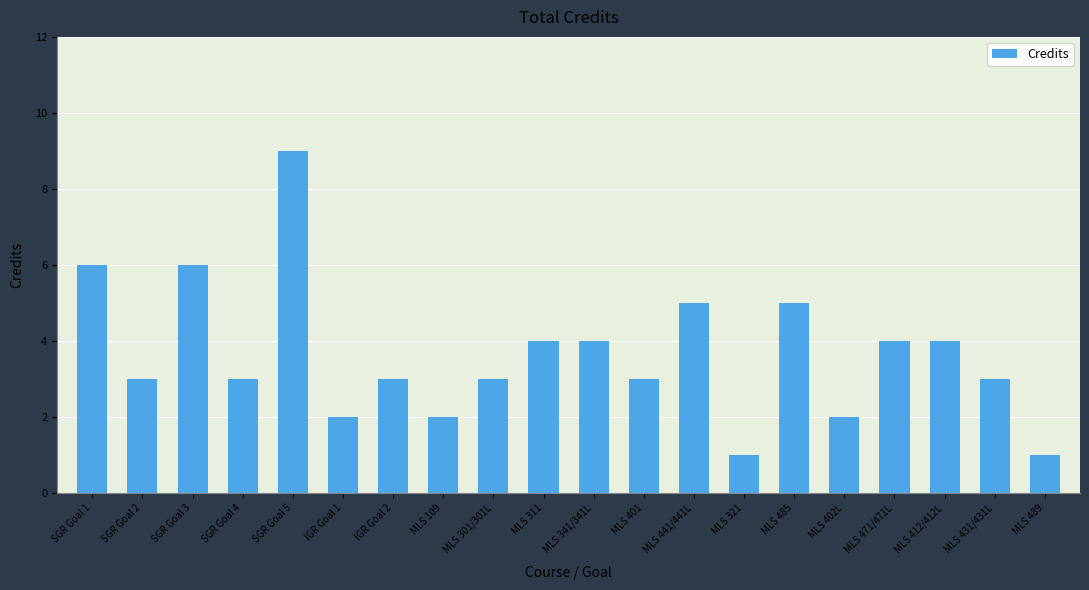

What position from the left is MLS 471/471L?

17